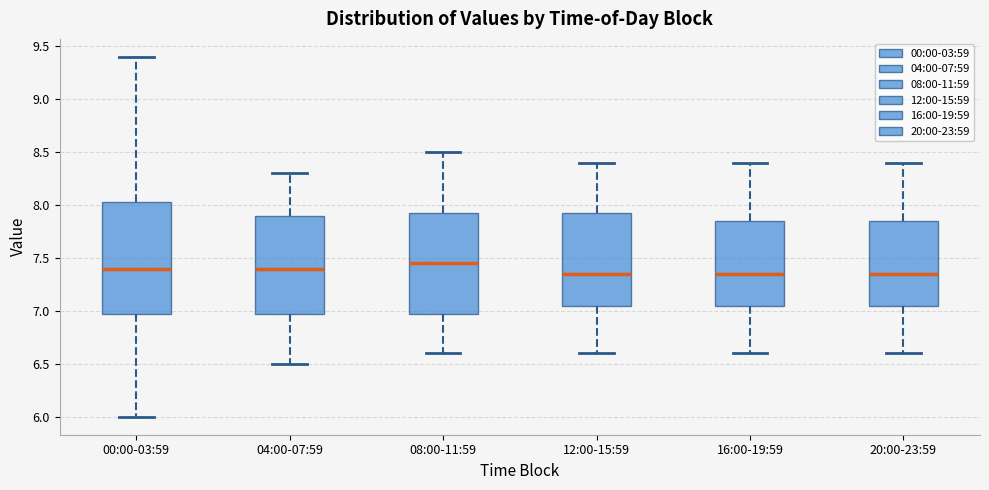

Reading left to right, transcribe this box plot: for each box, give where its median line is, the range the box spans, and where its two whiskers end, as read against the y-axis. The values are not printed on the chart, so give them approximately, as read against the axis.

00:00-03:59: median 7.40, box 7.00 to 8.05, whiskers 6.00 to 9.40
04:00-07:59: median 7.40, box 7.00 to 7.90, whiskers 6.50 to 8.30
08:00-11:59: median 7.45, box 7.00 to 7.95, whiskers 6.60 to 8.50
12:00-15:59: median 7.35, box 7.05 to 7.95, whiskers 6.60 to 8.40
16:00-19:59: median 7.35, box 7.05 to 7.85, whiskers 6.60 to 8.40
20:00-23:59: median 7.35, box 7.05 to 7.85, whiskers 6.60 to 8.40